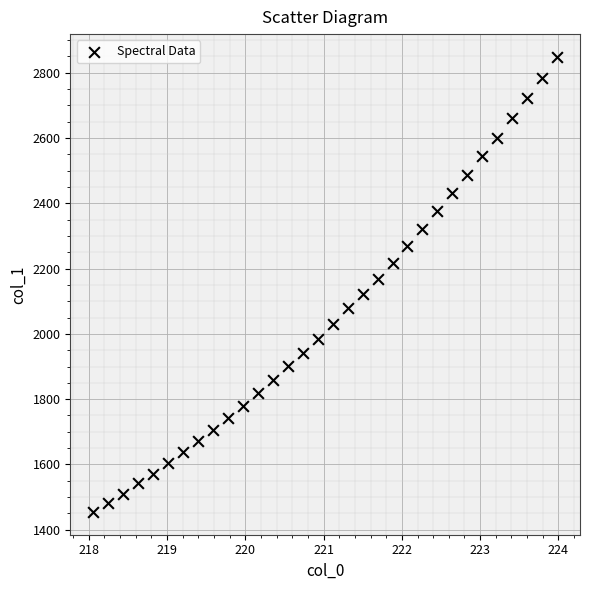

What is the range of X values (max minus min)?

5.9